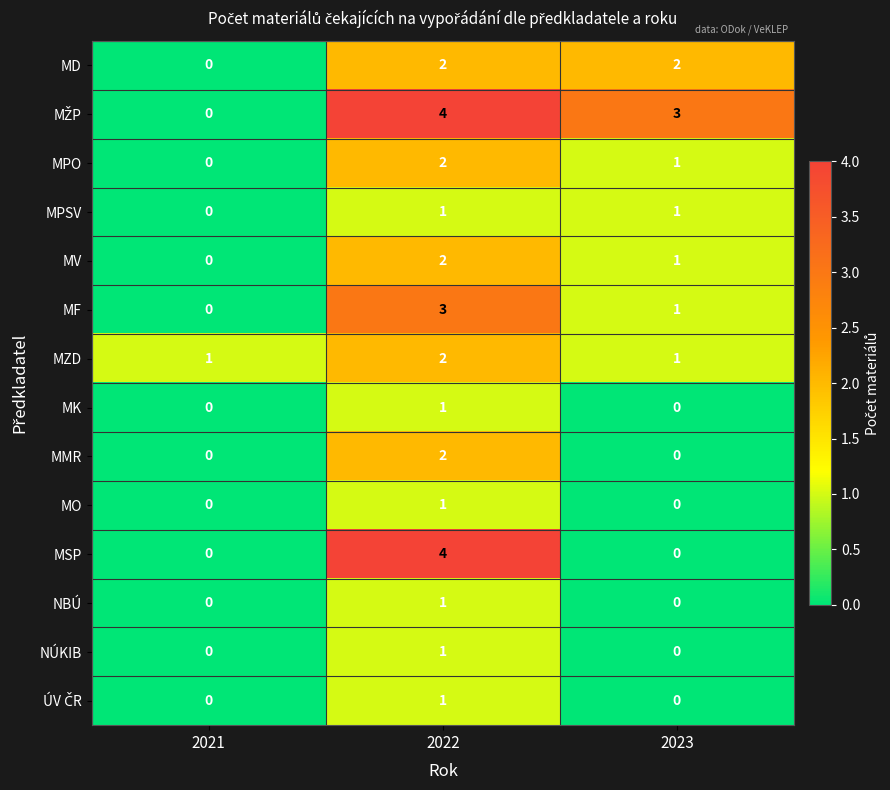

Is it true that MD equals 2 at 2022?

True